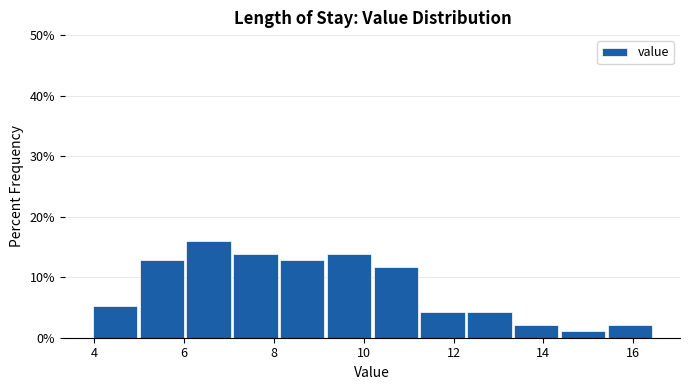

Reading left to right, transcribe this chart: for each bar, give the range it covers on the x-axis and its height. Neither the bar edges nor the heights are printed on the chart, so give them approximately, as read against the axes.

4.0 to 5.0: 5
5.0 to 6.0: 13
6.0 to 7.0: 16
7.0 to 8.2: 14
8.2 to 9.2: 13
9.2 to 10.2: 14
10.2 to 11.2: 12
11.2 to 12.4: 4
12.4 to 13.4: 4
13.4 to 14.4: 2
14.4 to 15.4: 1
15.4 to 16.4: 2